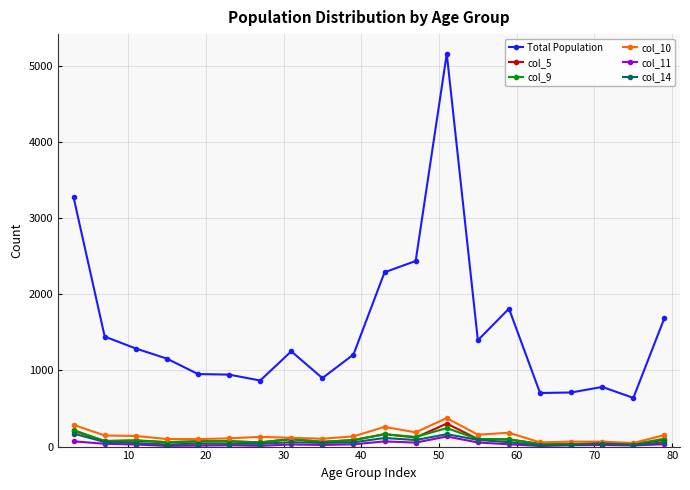

Does the chart display data point markers on the line(s)?

Yes